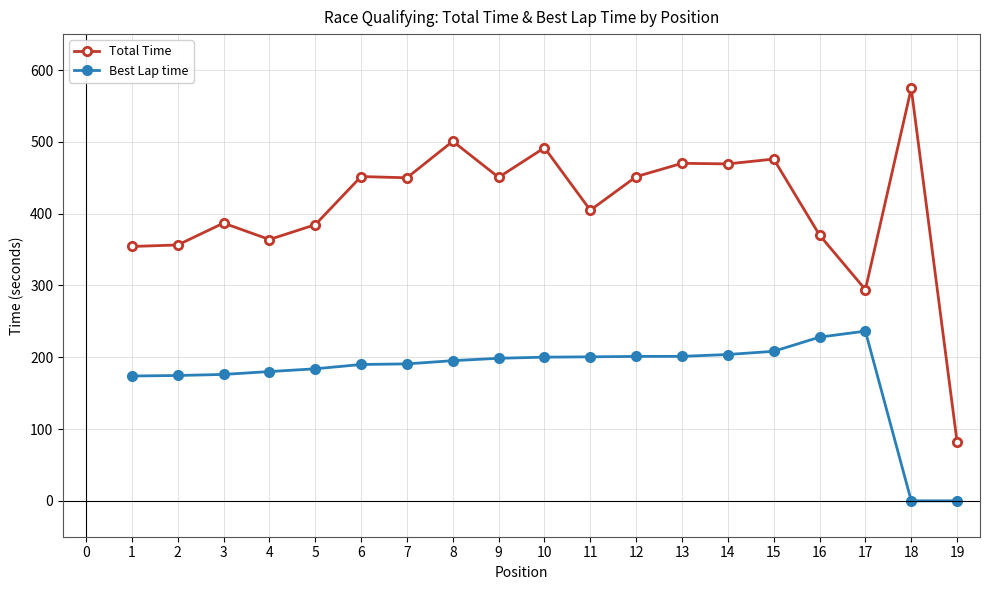

True or false: Best Lap time and Total Time cross at least once.

False